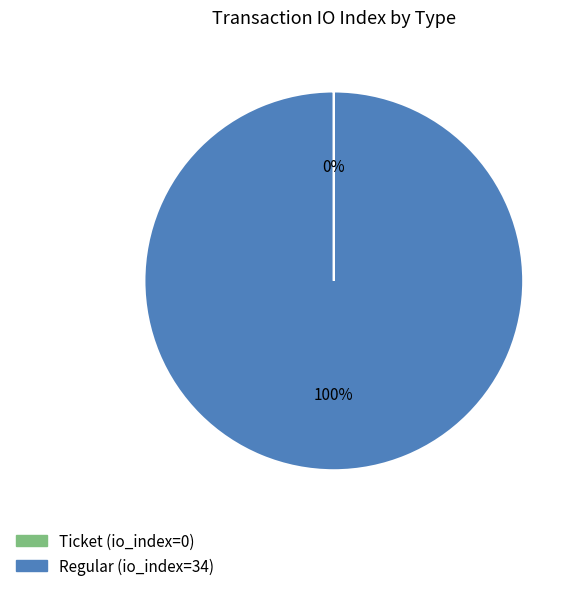

Does any single category account for the majority?

Yes